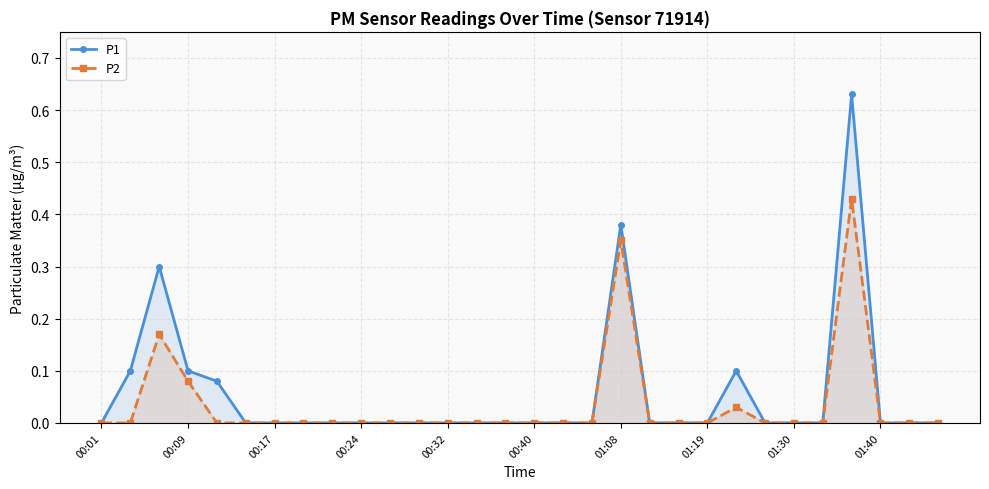

True or false: P1 has more than 2 points higher than both neighbors.

True